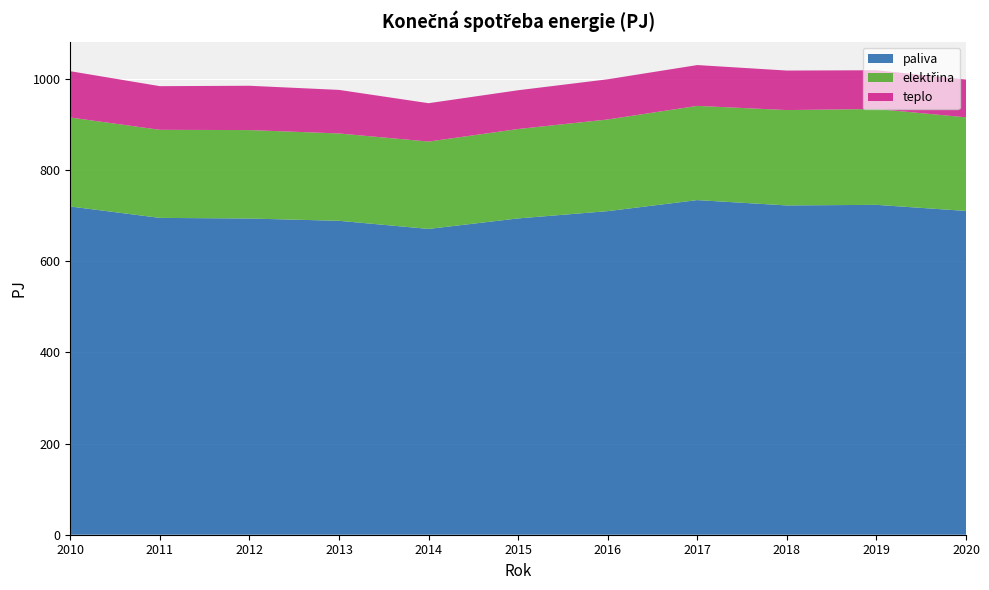

Reading right to left, list all the values displayed in this chart.

paliva: 2020=710.3	2019=723.6	2018=722.3	2017=734.0	2016=709.8	2015=693.9	2014=670.8	2013=688.6	2012=693.6	2011=695.0	2010=720.0
elektřina: 2020=205.3	2019=210.3	2018=209.2	2017=206.7	2016=201.1	2015=196.1	2014=191.6	2013=191.6	2012=194.0	2011=193.1	2010=195.2
teplo: 2020=82.9	2019=85.0	2018=86.7	2017=89.5	2016=88.1	2015=85.0	2014=84.2	2013=95.5	2012=97.2	2011=95.8	2010=101.6